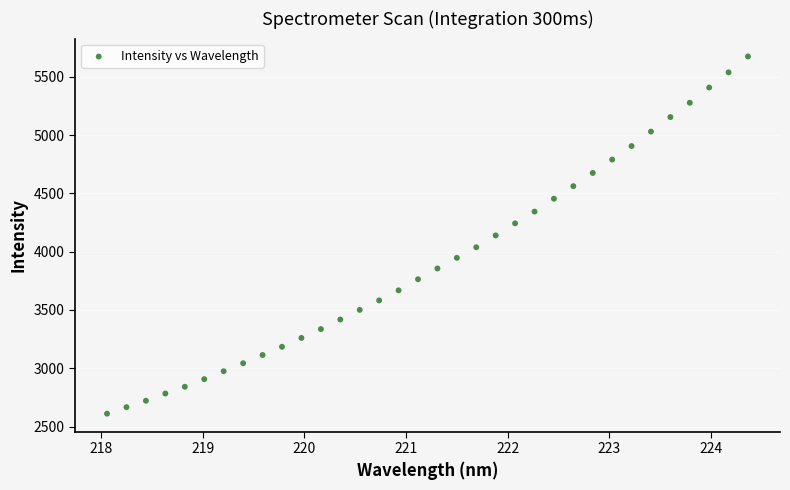

What is the range of X values (max minus min)?

6.3